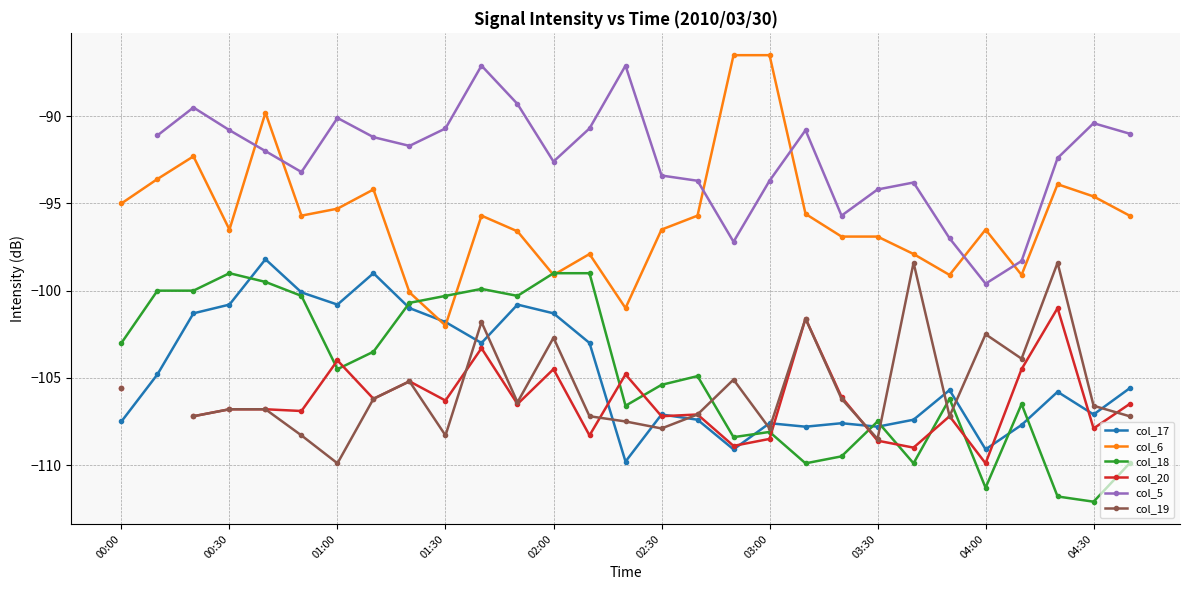

What is the sum of all col_6 values?

-2776.2